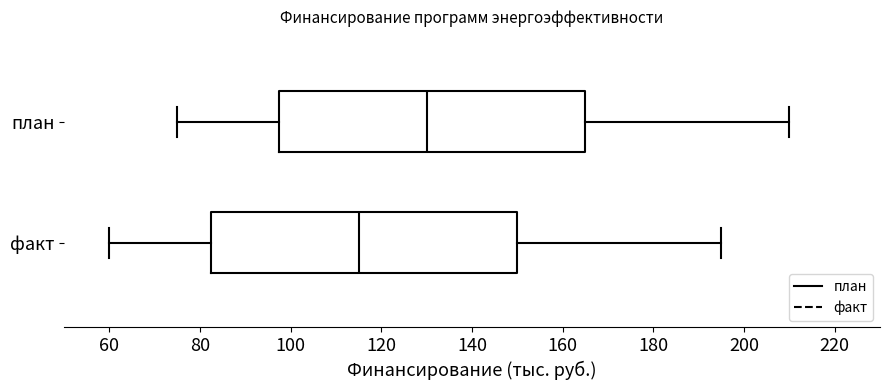

Reading bottom to top, transcribe this box plot: for each box, give where its median line is, the range the box spans, and where its two whiskers end, as read against the x-axis. The values are not printed on the chart, so give them approximately, as read against the axis.

факт: median 116, box 82 to 150, whiskers 60 to 196
план: median 130, box 98 to 166, whiskers 76 to 210